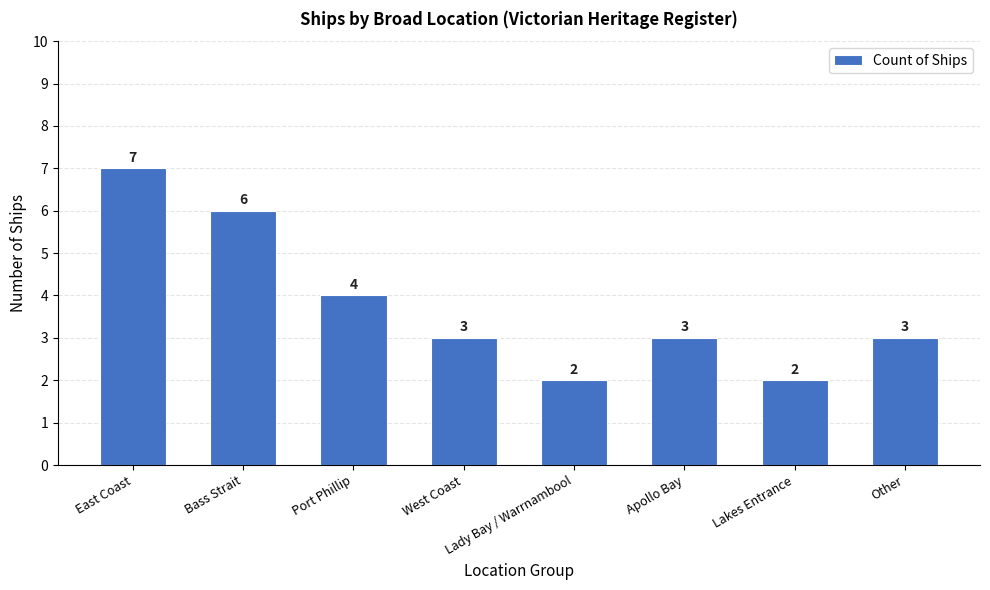

How many values are below 3?

2